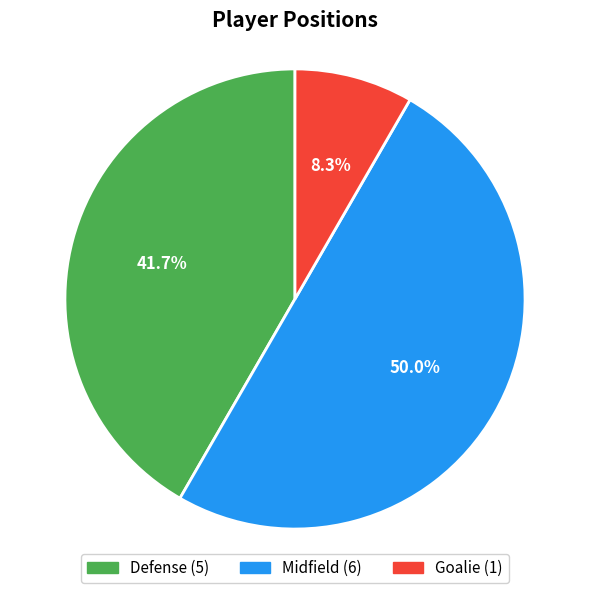

How many slices are in this pie chart?

3